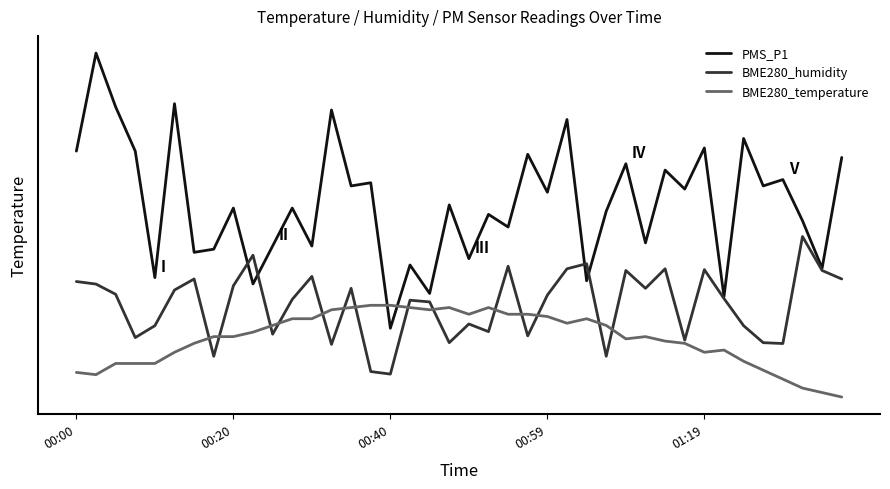

Where is BME280_humidity nearest to the value 24?

18